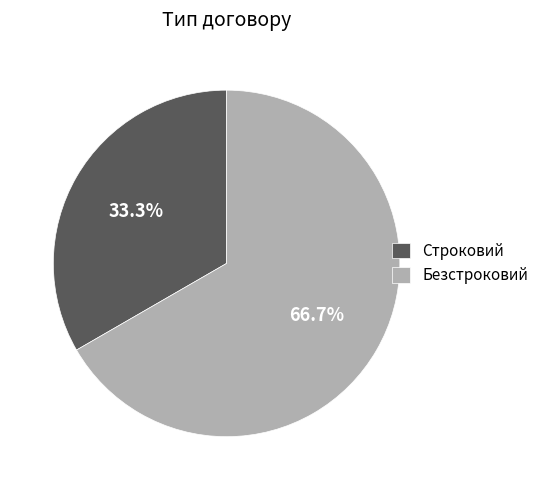

Count the number of slices in the pie.

2